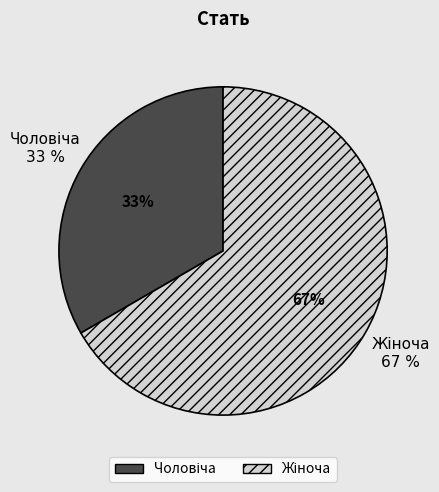

Which category has the smallest portion of the pie?

Чоловіча